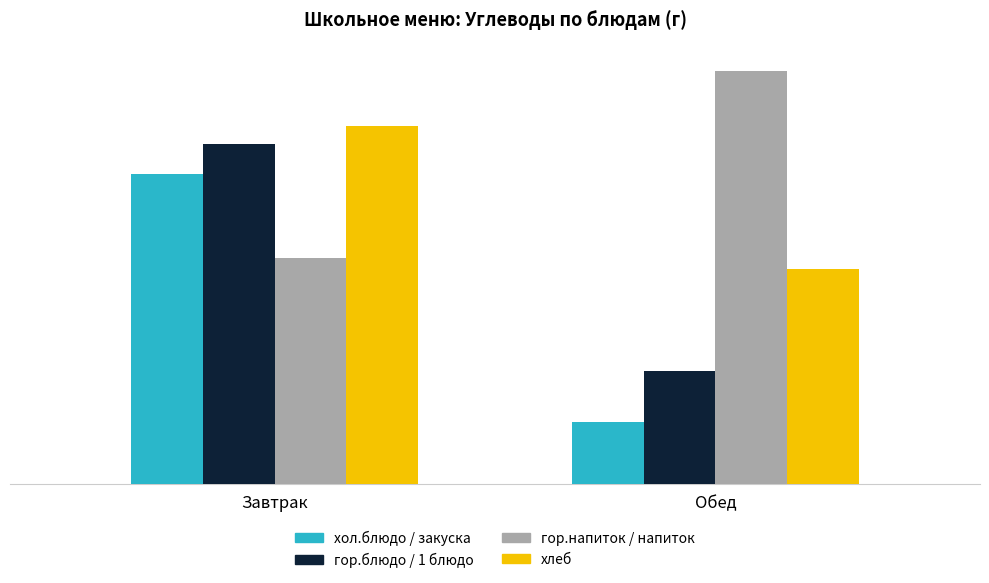

What is the lowest value of the хол.блюдо / закуска series?

4.2